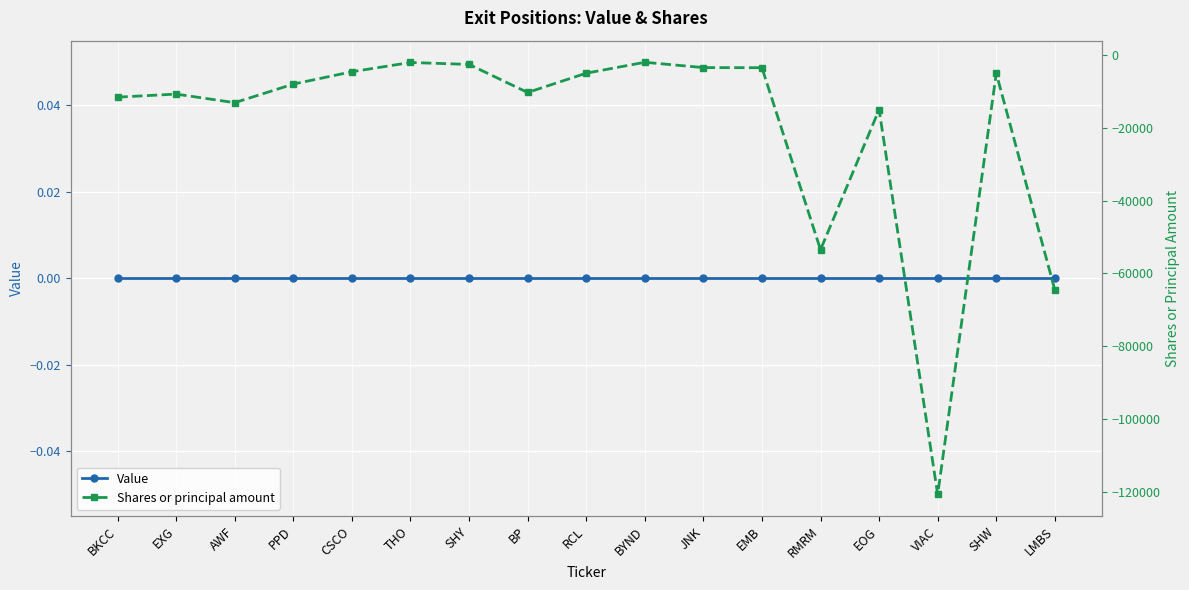

Which series has the largest total across all categories?

Value